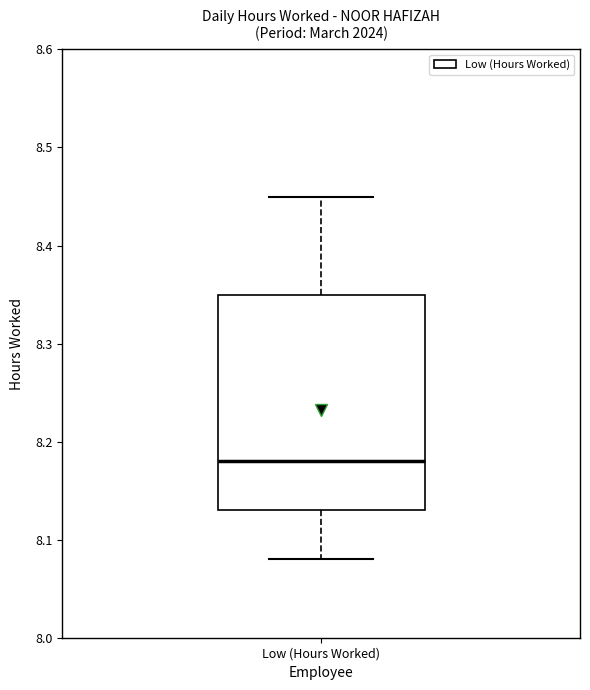

Where does the lower whisker of the box for Low (Hours Worked) end on the y-axis? The values are not printed on the chart, so give them approximately, as read against the axis.

8.08